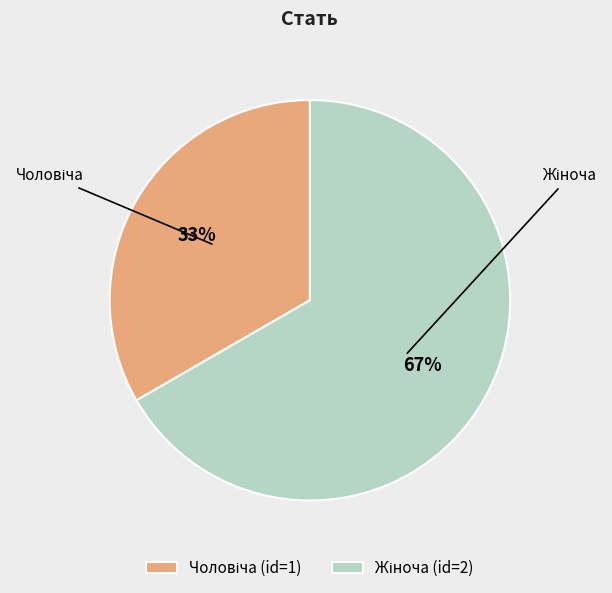

Is there any slice that represents more than half of the pie?

Yes